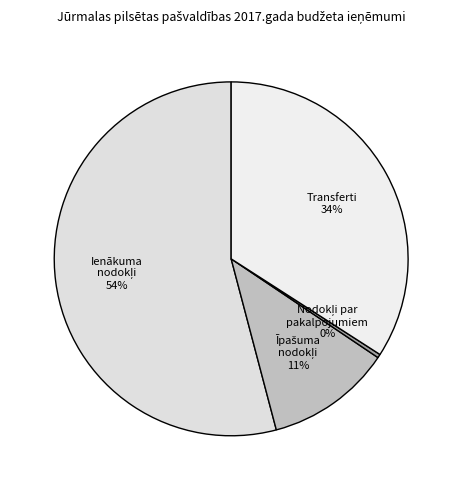

How many slices are in this pie chart?

4